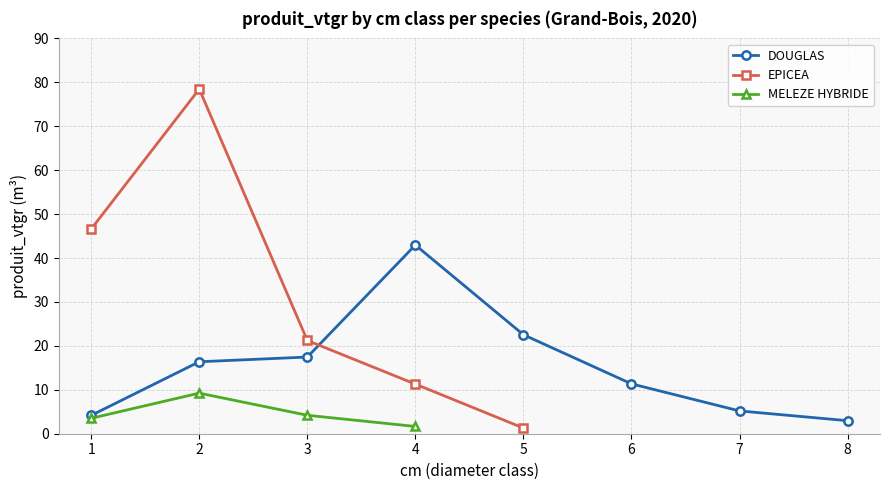

True or false: EPICEA has a value of 4.9 at 4.

False